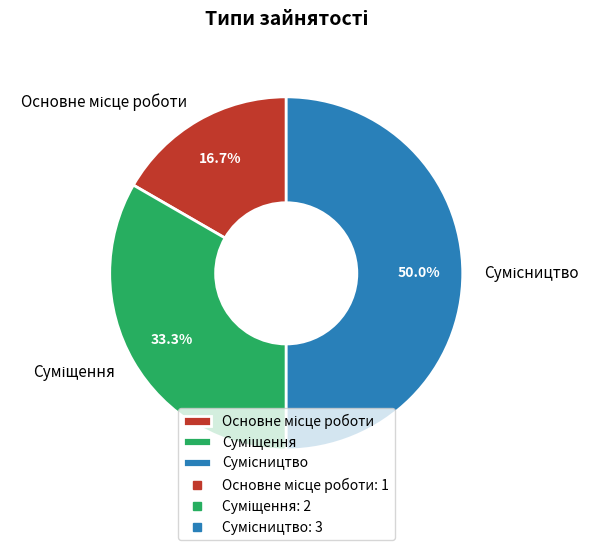

Does any single category account for the majority?

No